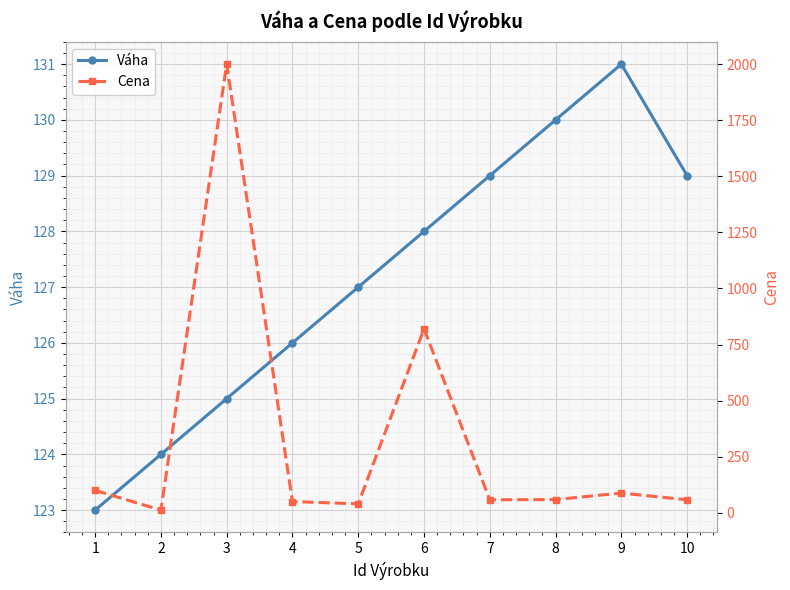

Which series has the largest range (max minus min)?

Cena